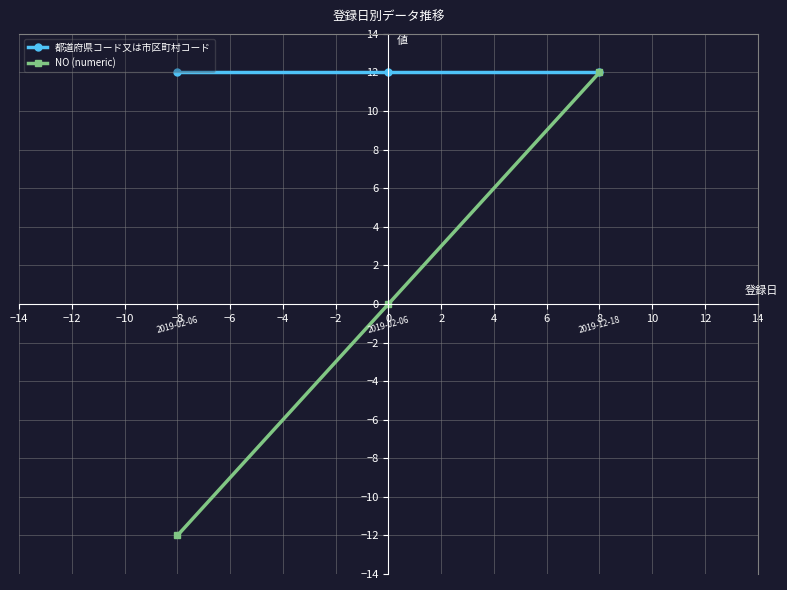

What is the smallest value displayed?

-12